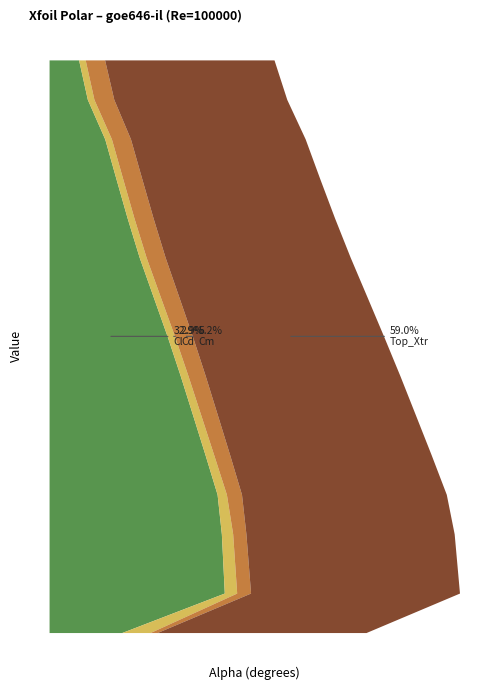

Reading left to right, what are all the values shown in this chart?

Cl: -0.3	-0.8	-0.8	-0.8	-0.7	-0.7	-0.6	-0.6	-0.5	-0.4	-0.4	-0.3	-0.3	-0.2	-0.1
Cd: 0.1	0.1	0.1	0.0	0.0	0.0	0.0	0.0	0.0	0.0	0.0	0.0	0.0	0.0	0.0
Cm: -0.0	-0.1	-0.1	-0.1	-0.1	-0.1	-0.1	-0.1	-0.1	-0.1	-0.1	-0.1	-0.1	-0.1	-0.1
Top_Xtr: 1.0	1.0	1.0	1.0	1.0	0.9	0.9	0.9	0.9	0.9	0.9	0.9	0.8	0.8	0.8